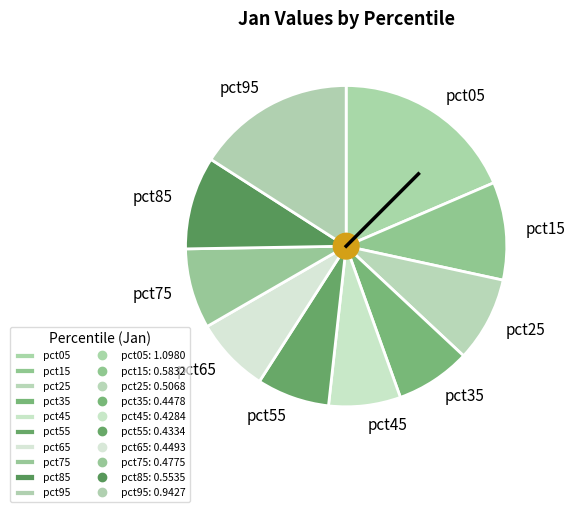

Does pct45 account for over 50% of the chart?

No